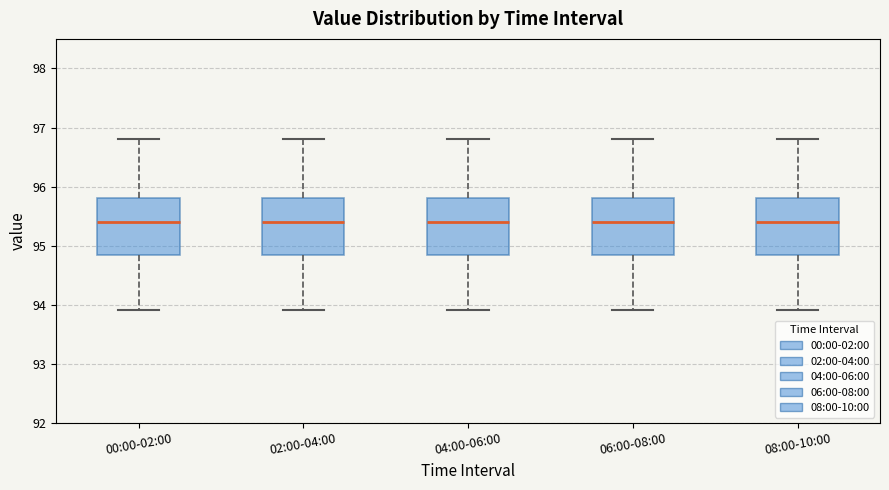

Where is the lower edge of the box for 02:00-04:00 on the y-axis? The values are not printed on the chart, so give them approximately, as read against the axis.

94.9